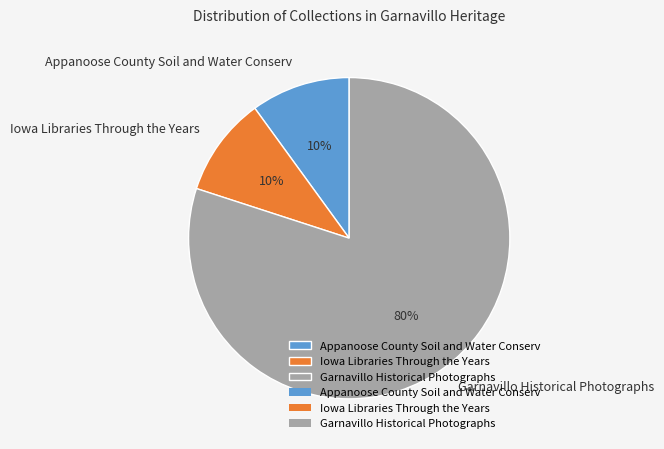

Is the sum of Iowa Libraries Through the Years and Garnavillo Historical Photographs greater than half?

Yes